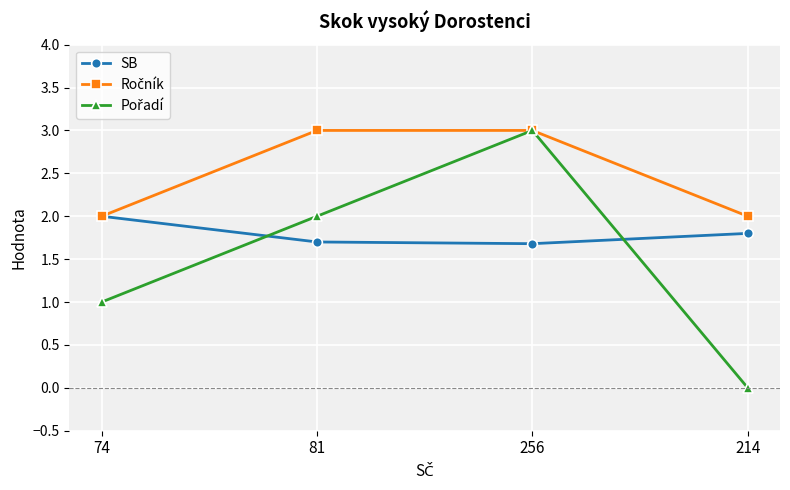

The value of SB at 214 is 1.8. True or false?

True